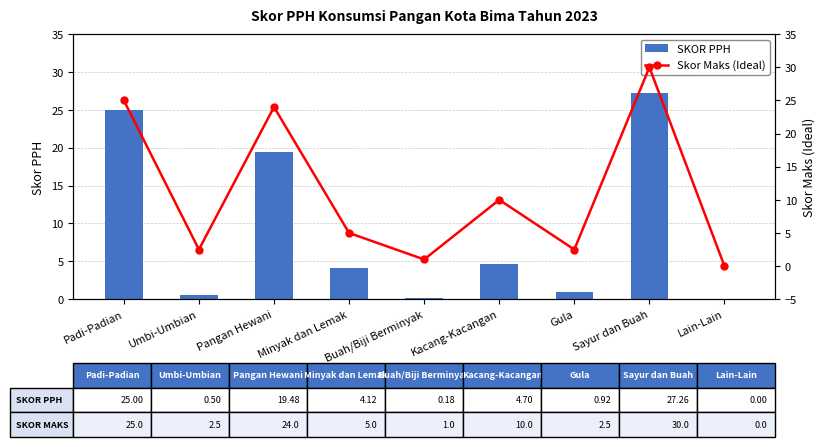

What is the label of the 2nd bar from the right?

Sayur dan Buah